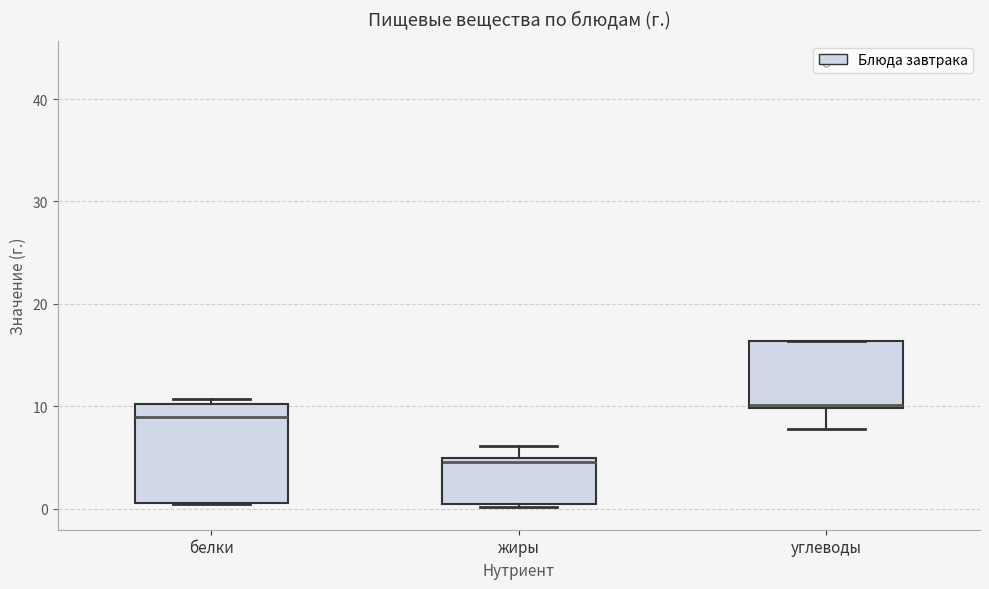

Reading left to right, transcribe this box plot: for each box, give where its median line is, the range the box spans, and where its two whiskers end, as read against the y-axis. The values are not printed on the chart, so give them approximately, as read against the axis.

белки: median 9, box 1 to 10, whiskers 0 to 11
жиры: median 5 (just below the box's upper edge), box 0 to 5, whiskers 0 (just below the box's lower edge) to 6
углеводы: median 10, box 10 to 16, whiskers 8 to 16